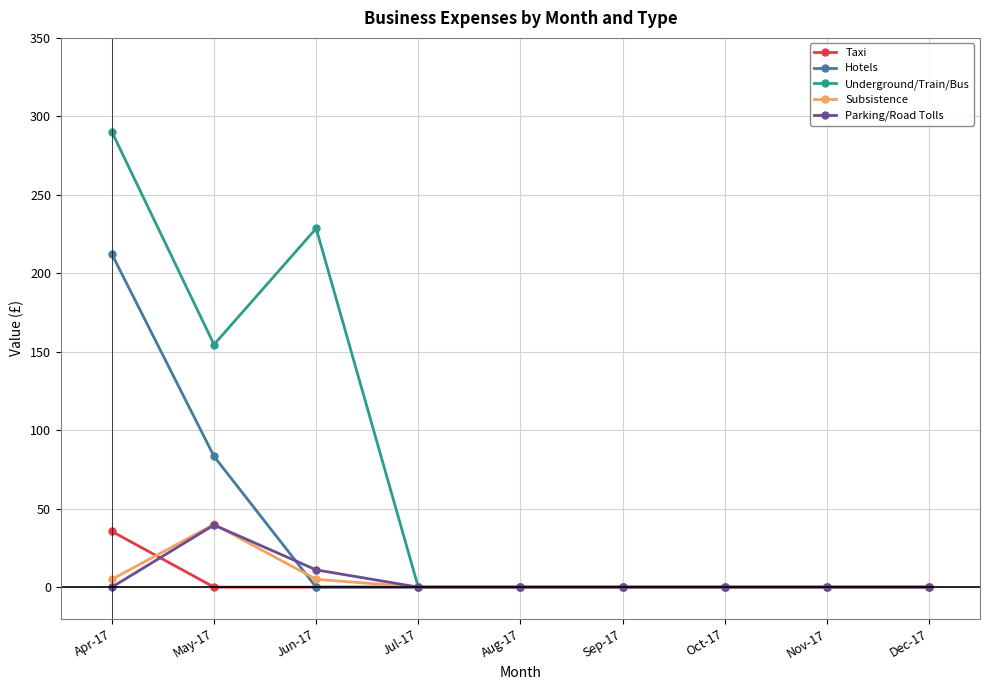

Where is the first local minimum for Underground/Train/Bus?

May-17